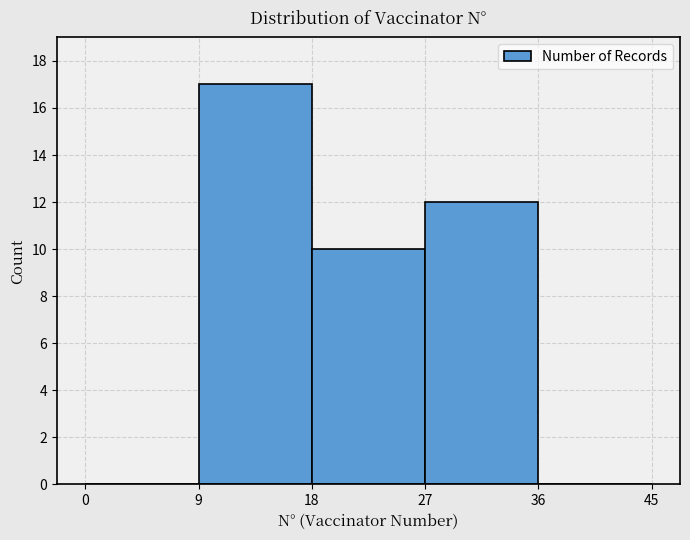

Which range on the x-axis has the tallest bar?

9 to 18